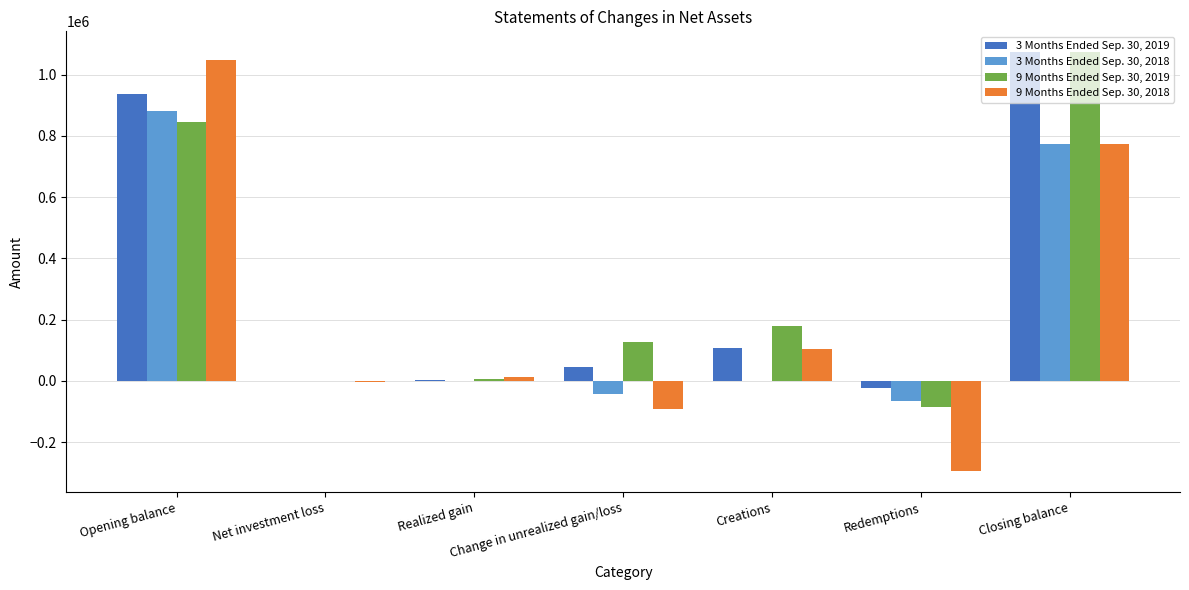

Which series has the largest range (max minus min)?

9 Months Ended Sep. 30, 2018